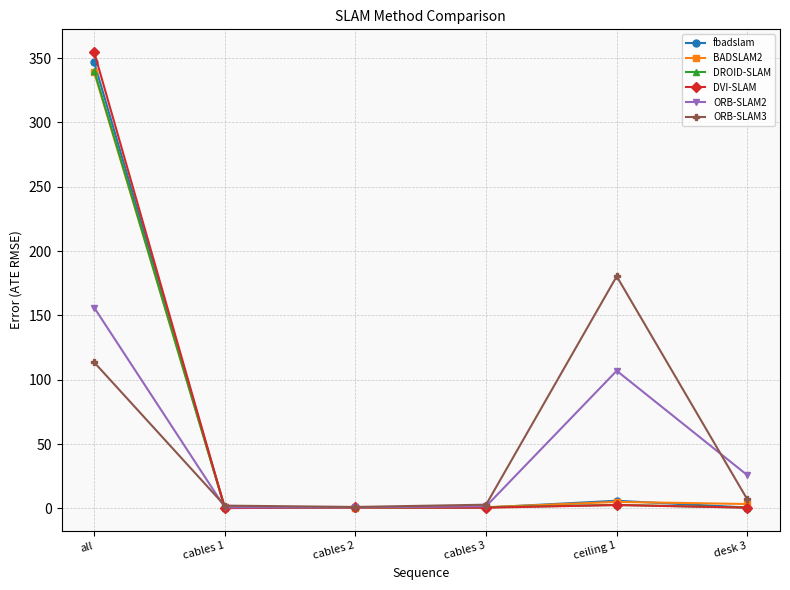

Does the chart display data point markers on the line(s)?

Yes